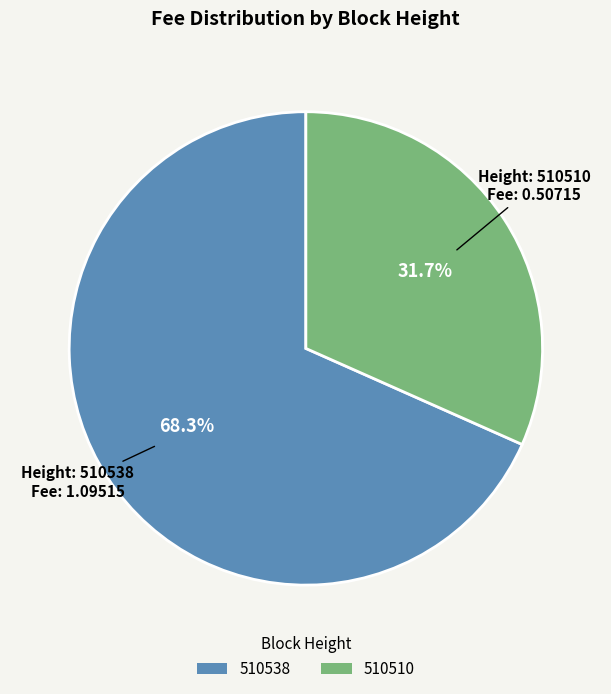

To the nearest percent, what is the difference between the 510510 and 510538 slice percentages?

37%